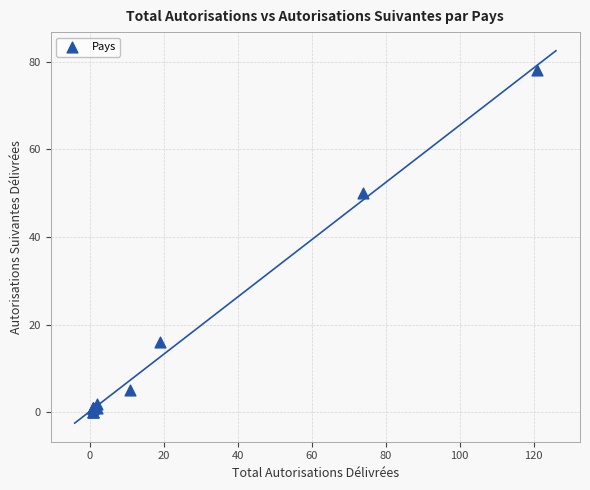

What Y value in the scatter plot is closest to 39?

50